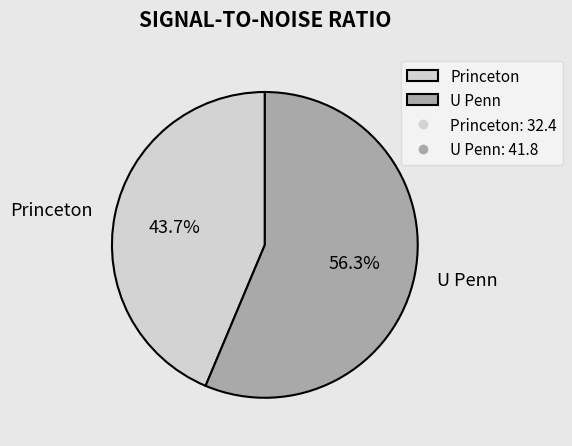

How many slices are in this pie chart?

2